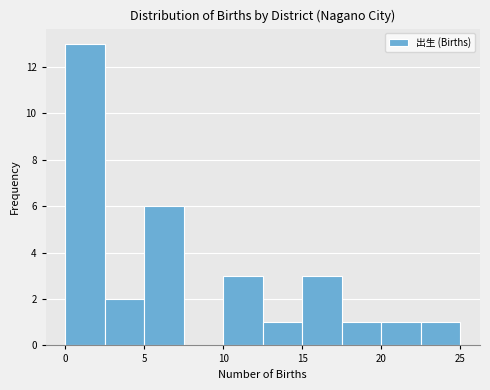

What is the height of the bar covering 10.0 to 12.5 on the x-axis? The values are not printed on the chart, so give them approximately, as read against the axis.

3